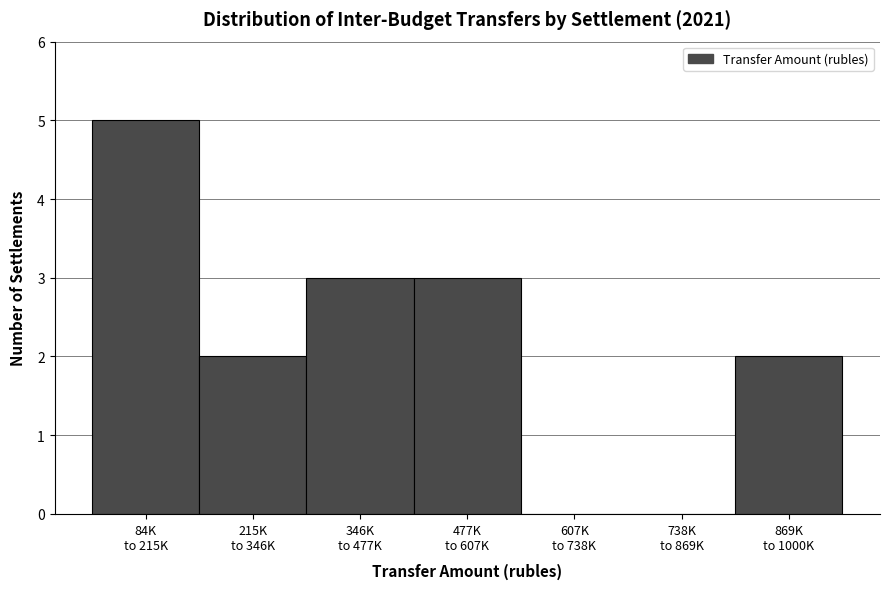

What is the maximum value shown in the chart?

5